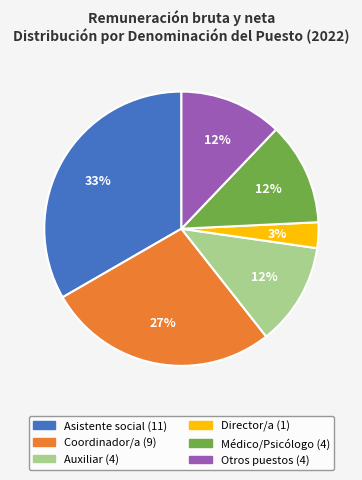

Is there any slice that represents more than half of the pie?

No